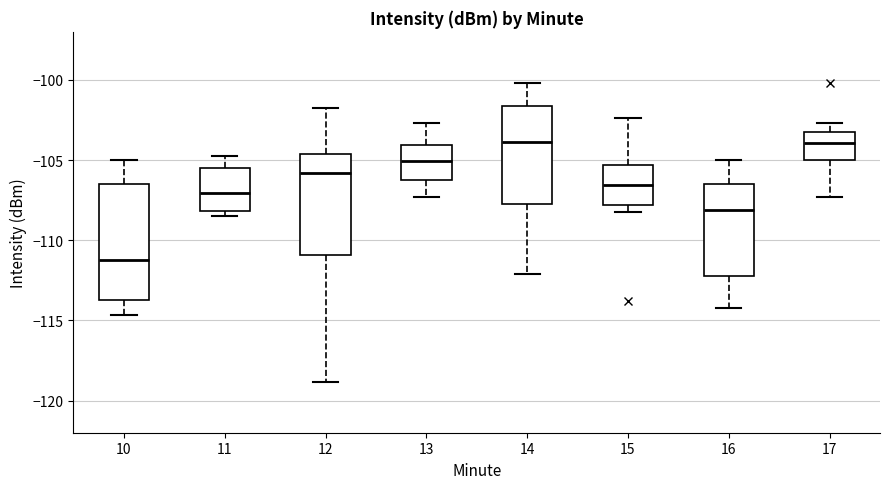

Reading left to right, read every box against the y-axis: the position of its median line, the range the box covers, and the ends of its whiskers. The values are not printed on the chart, so give them approximately, as read against the axis.

10: median -111.0, box -113.5 to -106.5, whiskers -114.5 to -105.0
11: median -107.0, box -108.0 to -105.5, whiskers -108.5 to -104.5
12: median -106.0, box -111.0 to -104.5, whiskers -119.0 to -102.0
13: median -105.0, box -106.0 to -104.0, whiskers -107.5 to -102.5
14: median -104.0, box -108.0 to -101.5, whiskers -112.0 to -100.0
15: median -106.5, box -108.0 to -105.5, whiskers -108.0 (just below the box's lower edge) to -102.5
16: median -108.0, box -112.0 to -106.5, whiskers -114.0 to -105.0
17: median -104.0, box -105.0 to -103.0, whiskers -107.5 to -102.5